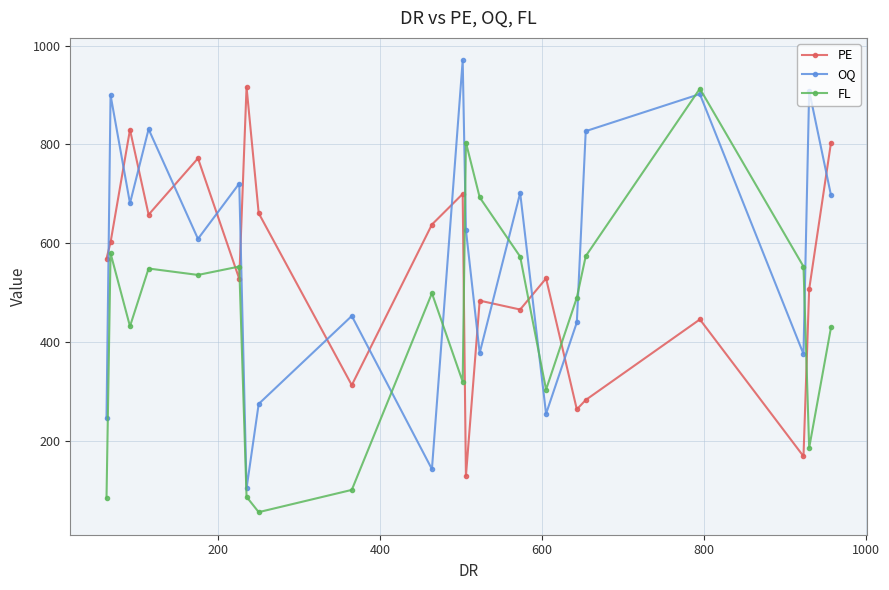

What is the sum of all OQ values?

12046